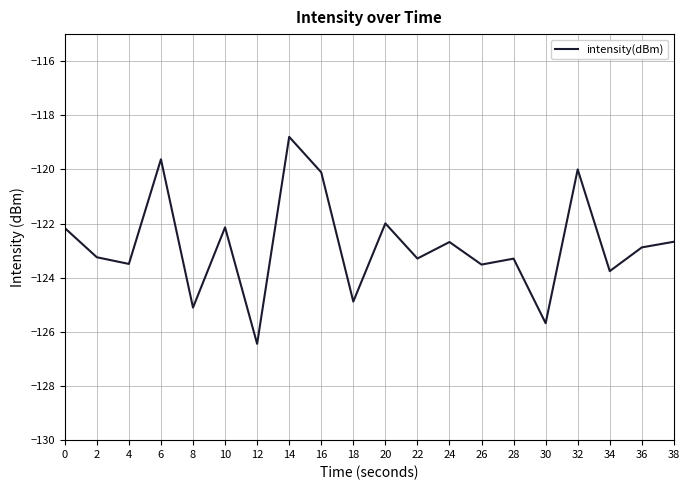

The chart shows a value of -122.1 at 10. True or false?

True